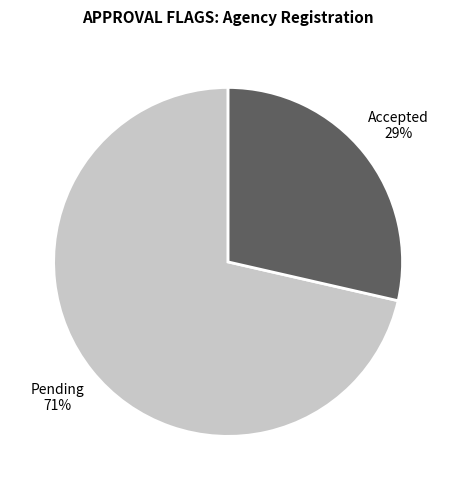

How many slices are in this pie chart?

2